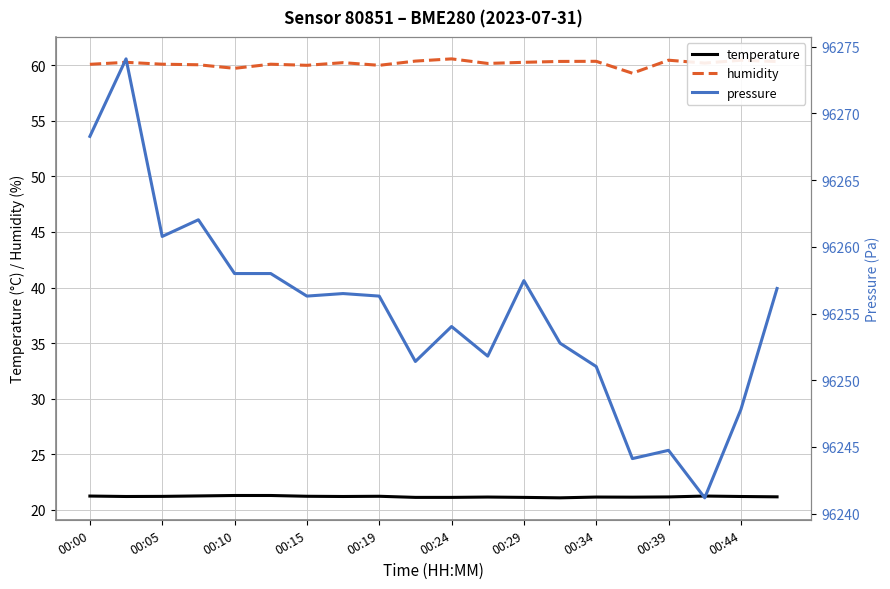

True or false: humidity and temperature intersect in this chart.

False